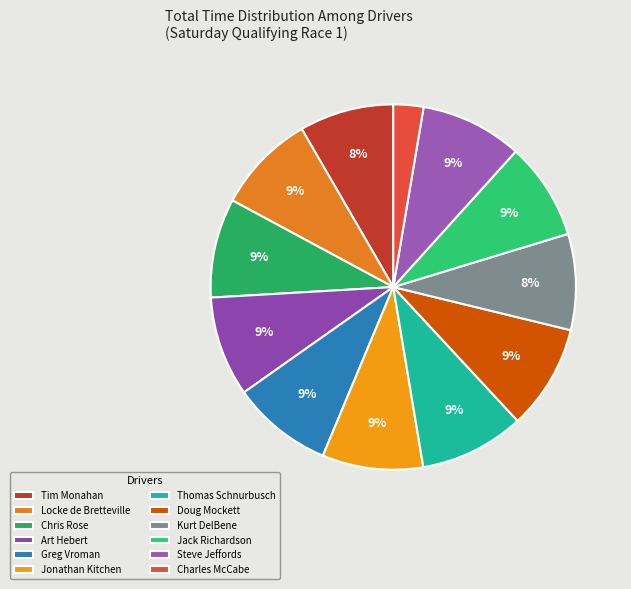

How much of the chart is everything except Locke de Bretteville?

91.2%